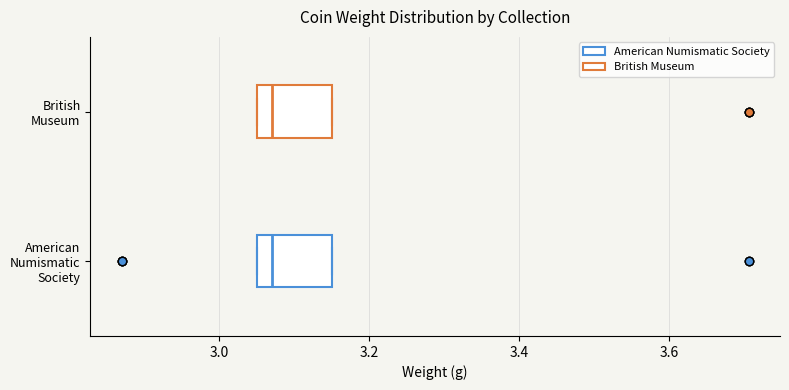

Where is the right edge of the box for British Museum on the x-axis? The values are not printed on the chart, so give them approximately, as read against the axis.

3.16